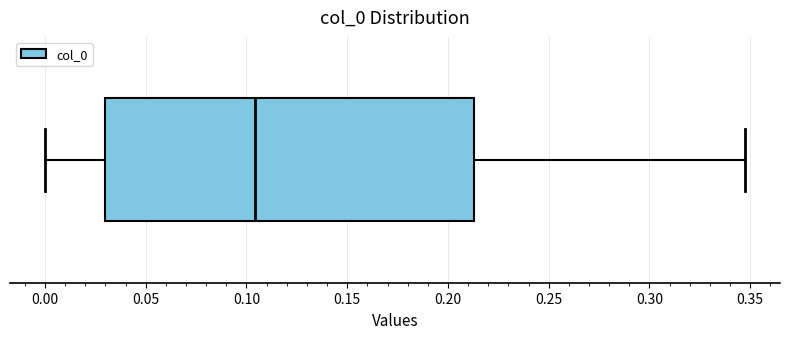

Transcribe this box plot: give where the median line is, the range the box spans, and where the two whiskers end, as read against the x-axis. The values are not printed on the chart, so give them approximately, as read against the axis.

median 0.105, box 0.030 to 0.215, whiskers 0.000 to 0.345